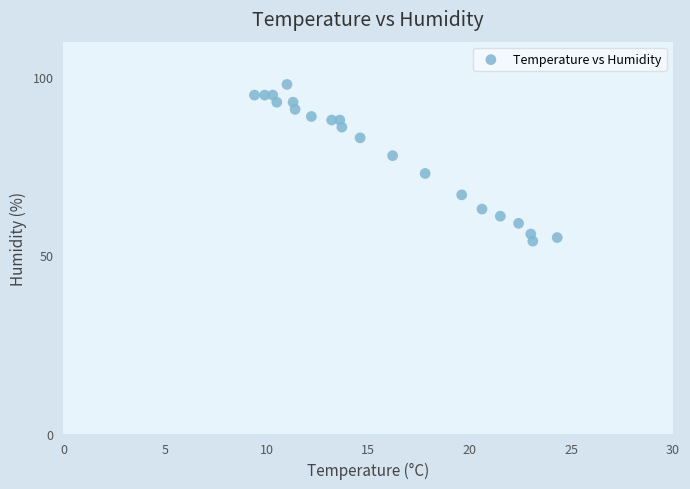

What is the range of Y values (max minus min)?

44